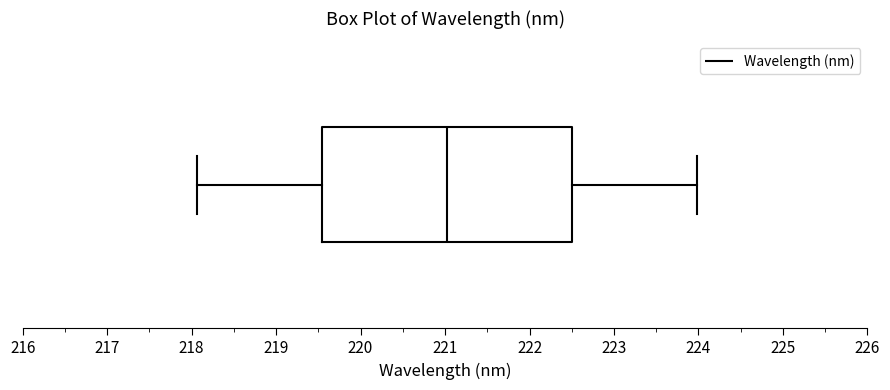

Transcribe this box plot: give where the median line is, the range the box spans, and where the two whiskers end, as read against the x-axis. The values are not printed on the chart, so give them approximately, as read against the axis.

median 221.0, box 219.5 to 222.5, whiskers 218.1 to 224.0